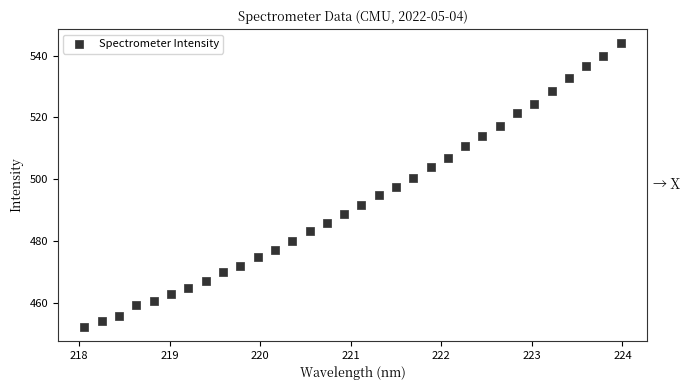

What is the range of X values (max minus min)?

5.9